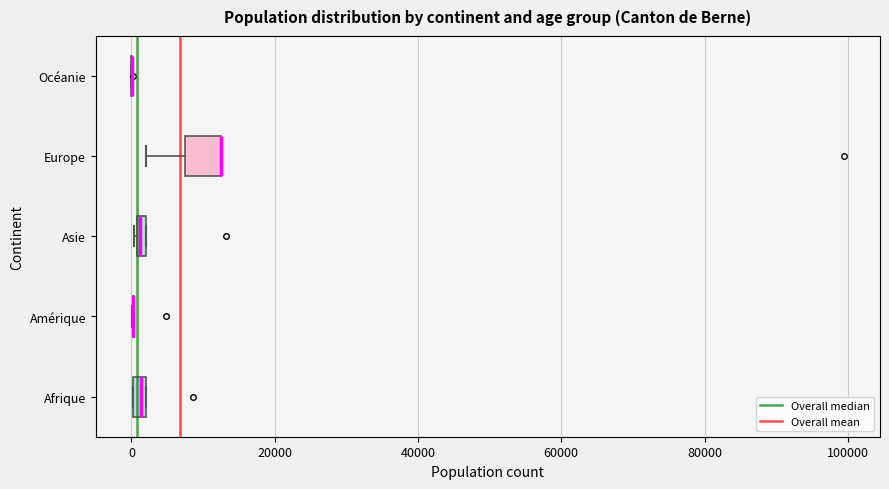

Comparing the boxes themselves (not the whiskers), which one is the widest?

Europe